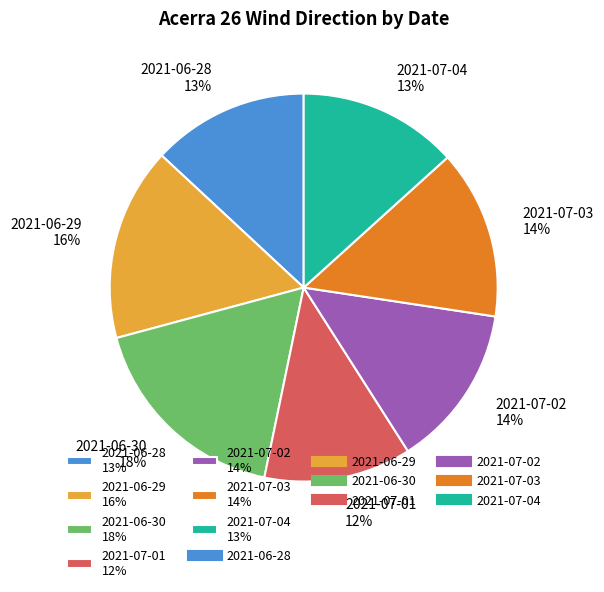

To the nearest percent, what portion does 2021-06-28 represent?

13%